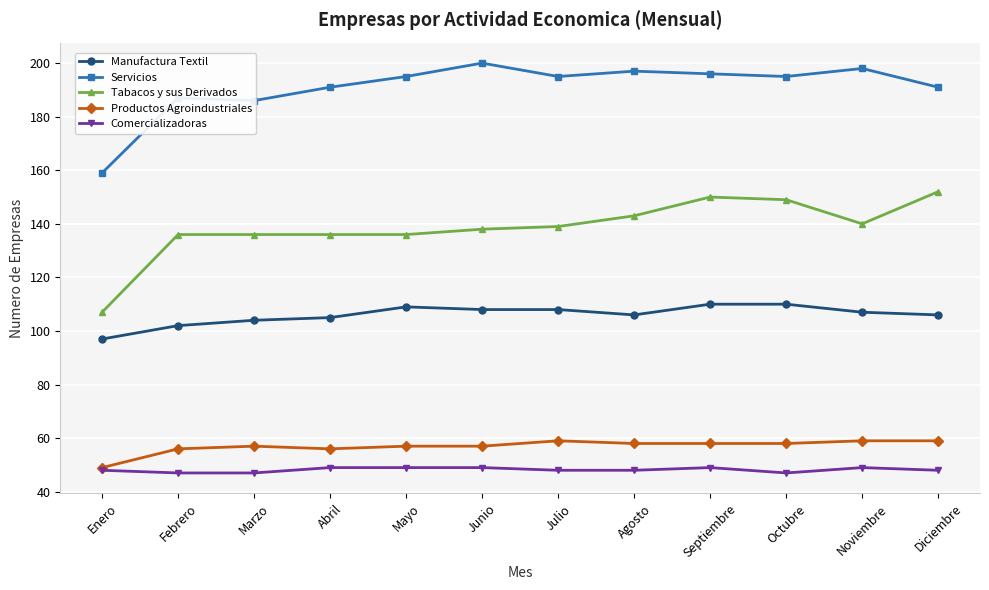

What is the difference between the highest and lowest values at Julio?

147